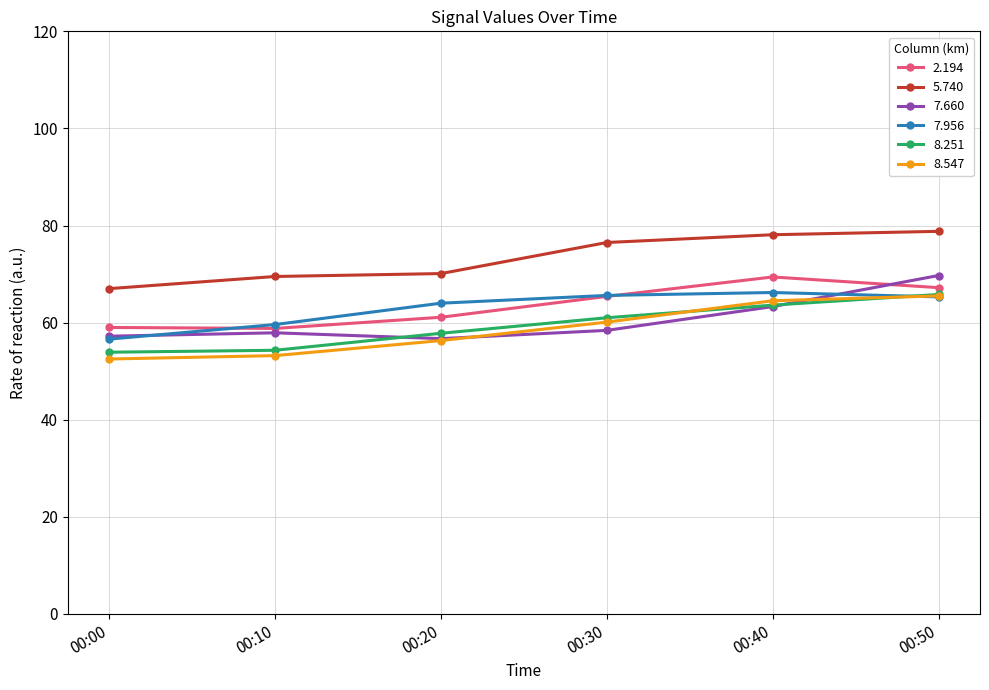

What is the spread (max minus min) of values at 00:00?

14.5